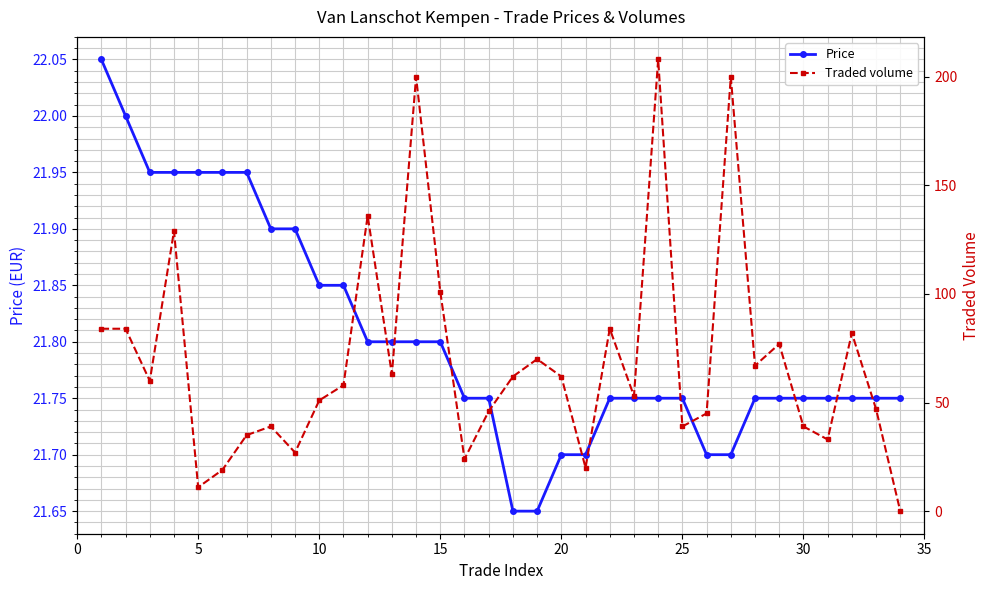

What is the difference between the maximum and minimum values in the Price series?

0.4